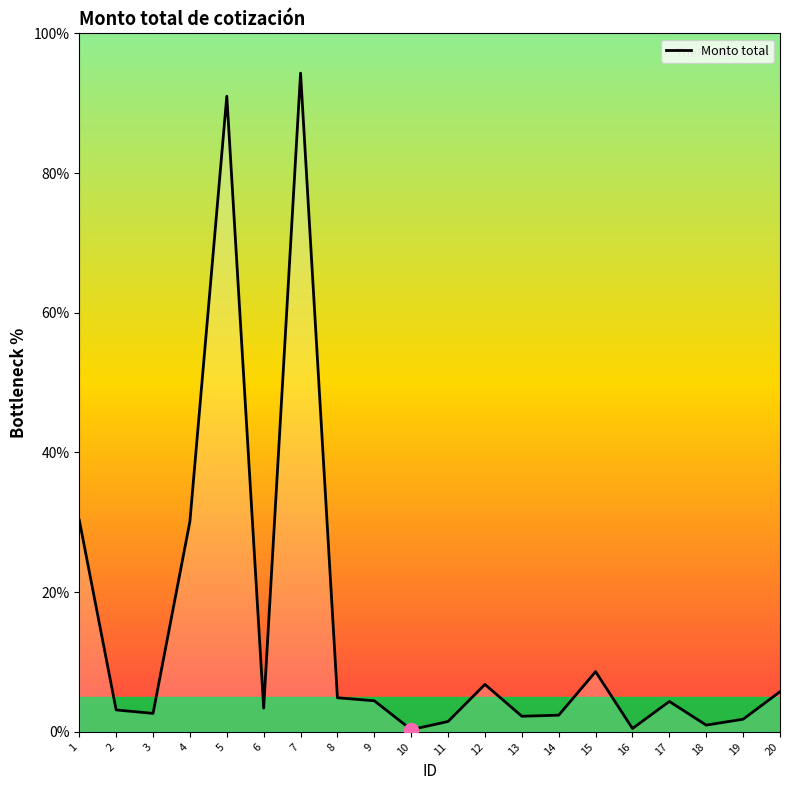

At which category does the chart reach its peak across all series?

7